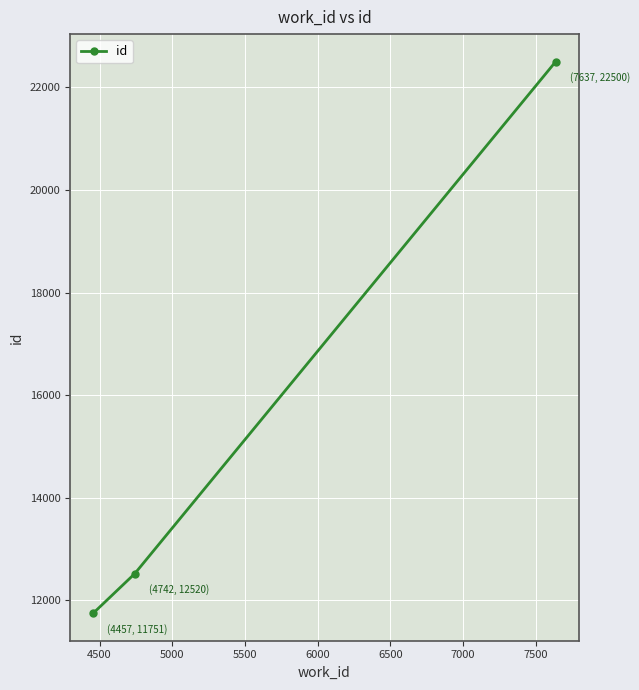

What is the greatest value displayed?

22500